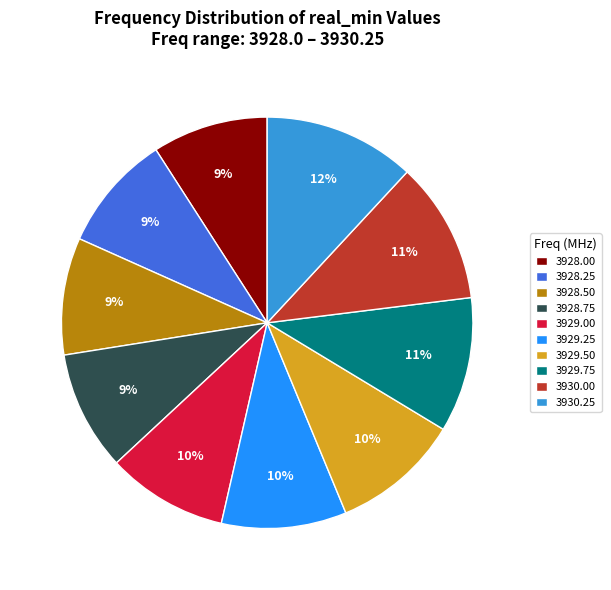

Count the number of slices in the pie.

10